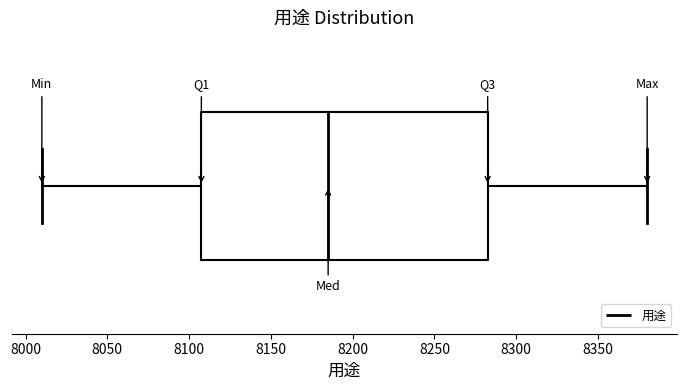

Where is the right edge of the box on the x-axis? The values are not printed on the chart, so give them approximately, as read against the axis.

8285